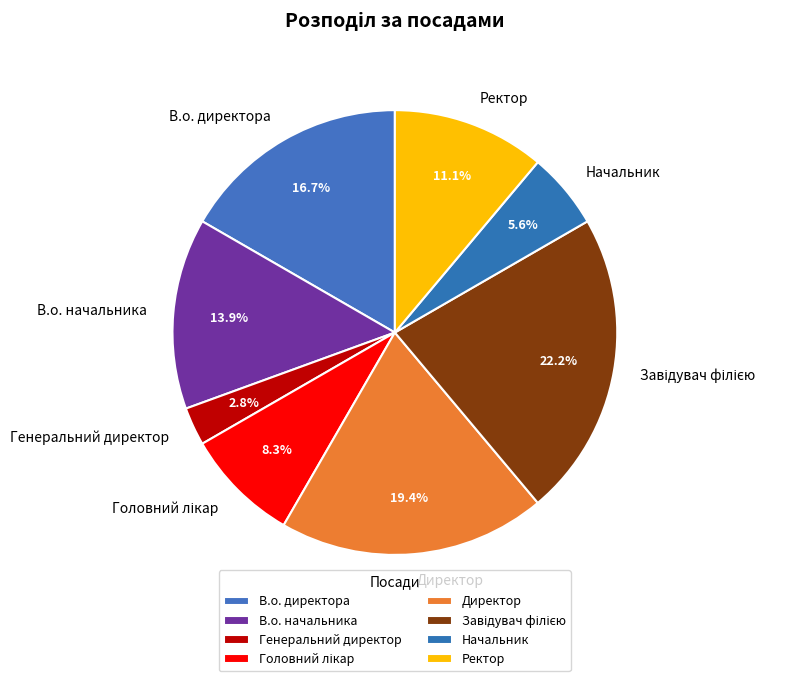

True or false: Генеральний директор accounts for 3% of the total.

True